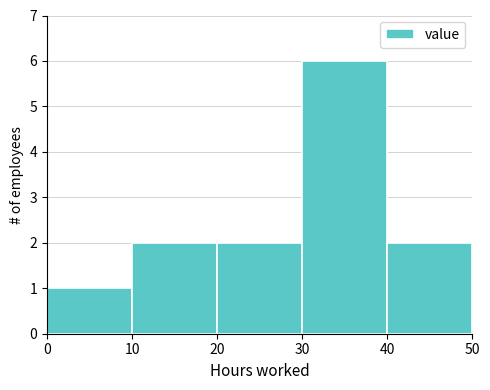

What is the height of the bar covering 20 to 30 on the x-axis? The values are not printed on the chart, so give them approximately, as read against the axis.

2